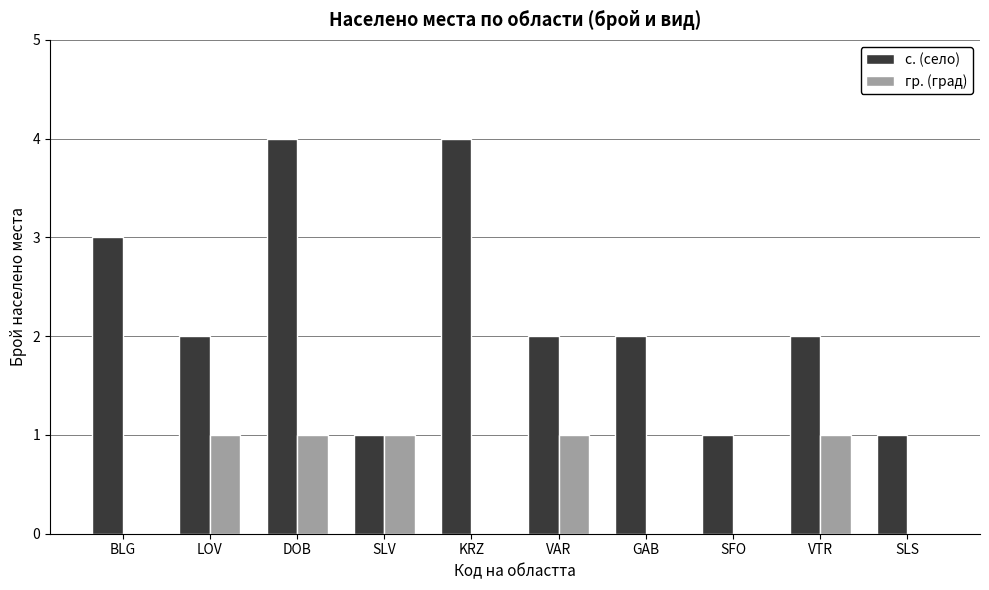

Reading left to right, what are all the values shown in this chart?

с. (село): BLG=3	LOV=2	DOB=4	SLV=1	KRZ=4	VAR=2	GAB=2	SFO=1	VTR=2	SLS=1
гр. (град): BLG=0	LOV=1	DOB=1	SLV=1	KRZ=0	VAR=1	GAB=0	SFO=0	VTR=1	SLS=0